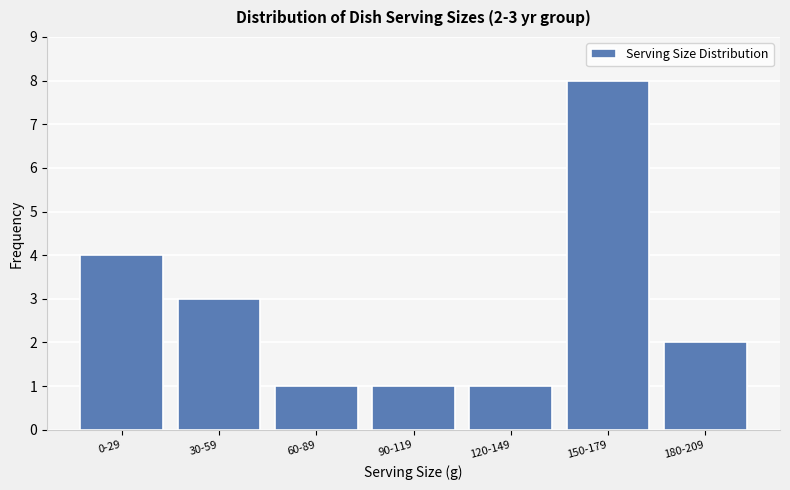

Reading left to right, what are all the values shown in this chart?

4	3	1	1	1	8	2